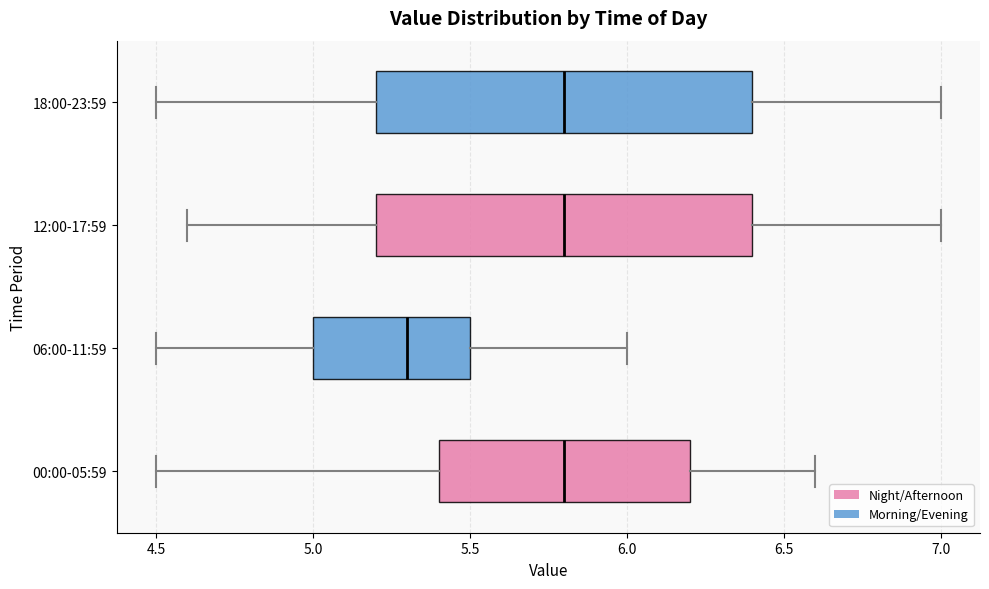

Reading bottom to top, read every box against the x-axis: the position of its median line, the range the box covers, and the ends of its whiskers. The values are not printed on the chart, so give them approximately, as read against the axis.

00:00-05:59: median 5.8, box 5.4 to 6.2, whiskers 4.5 to 6.6
06:00-11:59: median 5.3, box 5.0 to 5.5, whiskers 4.5 to 6.0
12:00-17:59: median 5.8, box 5.2 to 6.4, whiskers 4.6 to 7.0
18:00-23:59: median 5.8, box 5.2 to 6.4, whiskers 4.5 to 7.0